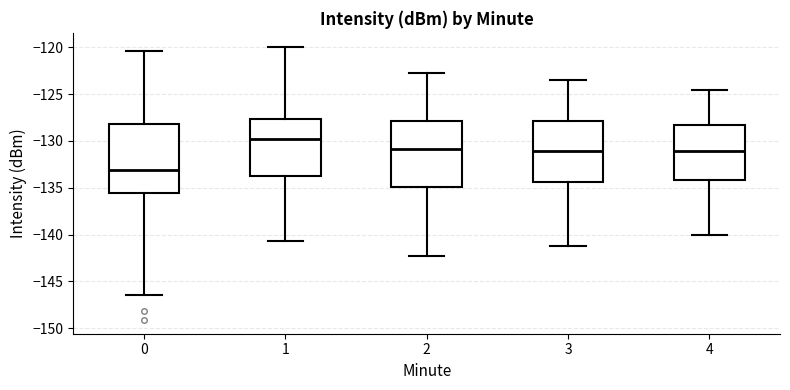

Which box has the highest median line?

1